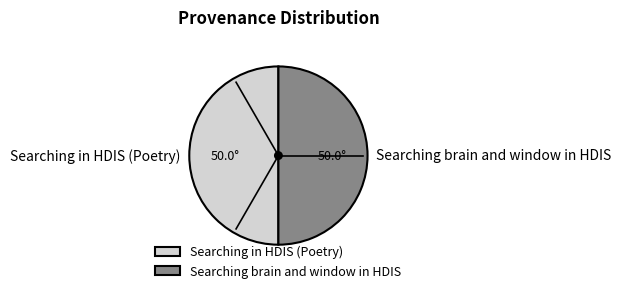

What is the ratio of the value at Searching brain and window in HDIS to the value at Searching in HDIS (Poetry)?

1.0